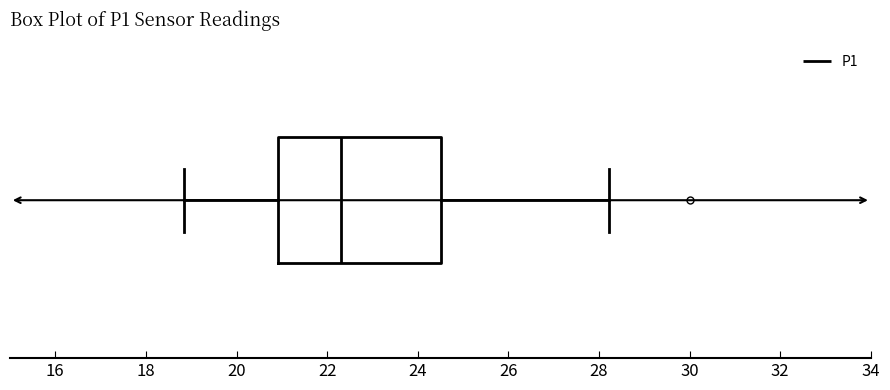

Where does the median line of the box sit on the x-axis? The values are not printed on the chart, so give them approximately, as read against the axis.

22.4